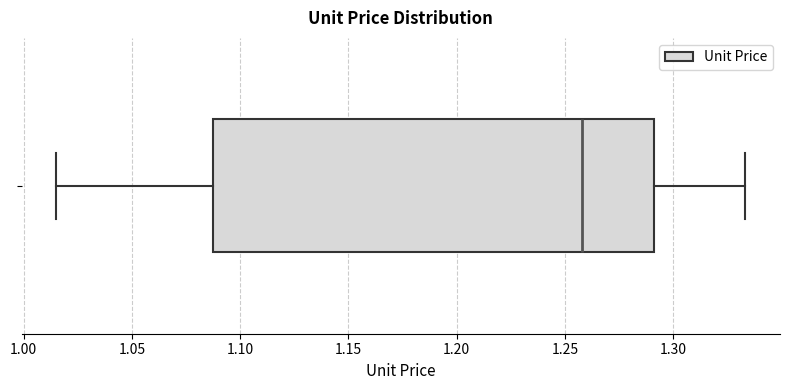

Read this box plot against the x-axis: the position of the median line, the range covered by the box, and the ends of both whiskers. The values are not printed on the chart, so give them approximately, as read against the axis.

median 1.260, box 1.085 to 1.290, whiskers 1.015 to 1.335